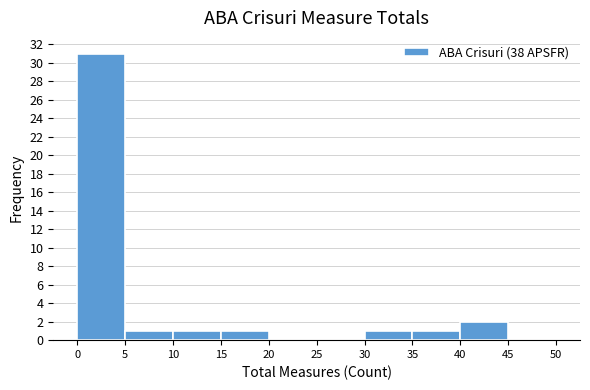

Reading left to right, list every bar in this chart as the range it spans on the x-axis followed by its height. The values are not printed on the chart, so give them approximately, as read against the axis.

0 to 5: 31
5 to 10: 1
10 to 15: 1
15 to 20: 1
20 to 25: 0
25 to 30: 0
30 to 35: 1
35 to 40: 1
40 to 45: 2
45 to 50: 0